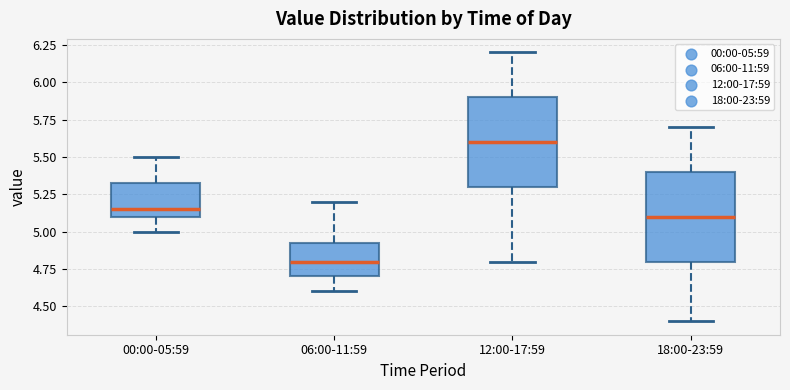

Where does the median line of the box for 18:00-23:59 sit on the y-axis? The values are not printed on the chart, so give them approximately, as read against the axis.

5.10